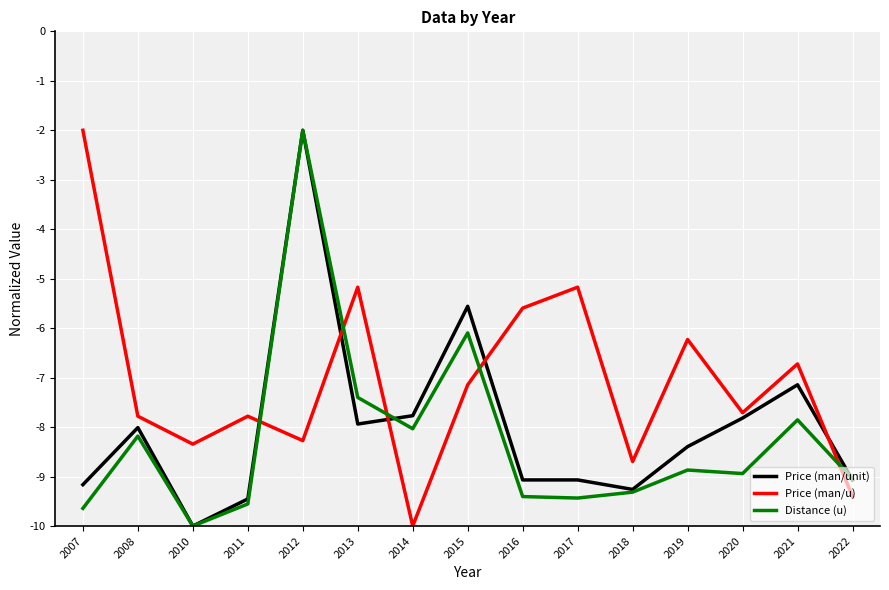

Count the number of categories in the chart.

15